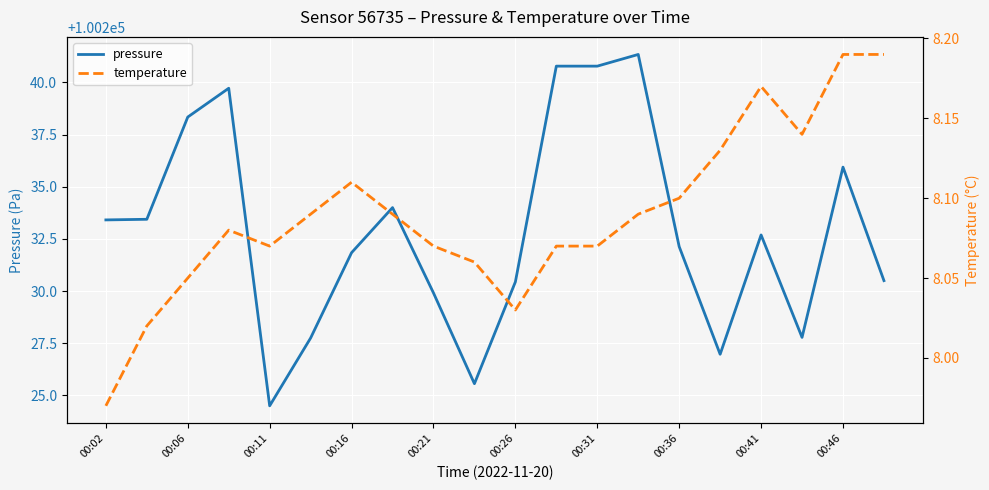

Does the chart display data point markers on the line(s)?

No